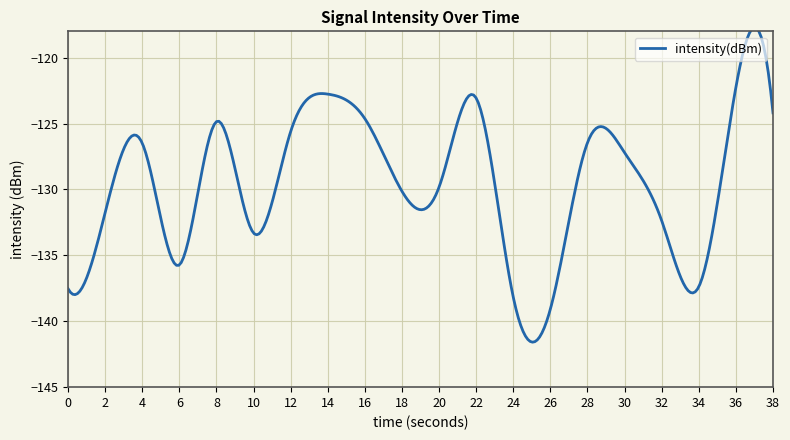

The chart shows a value of -78.0 at 12. True or false?

False